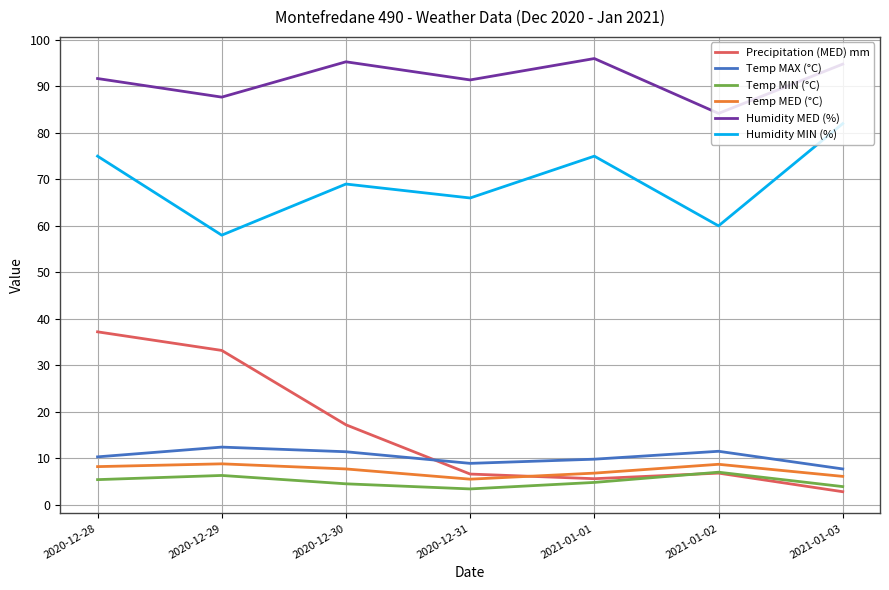

Count the number of categories in the chart.

7